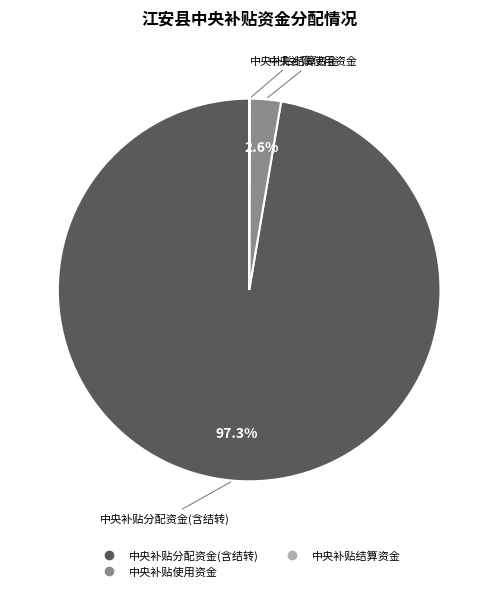

Does any single category account for the majority?

Yes